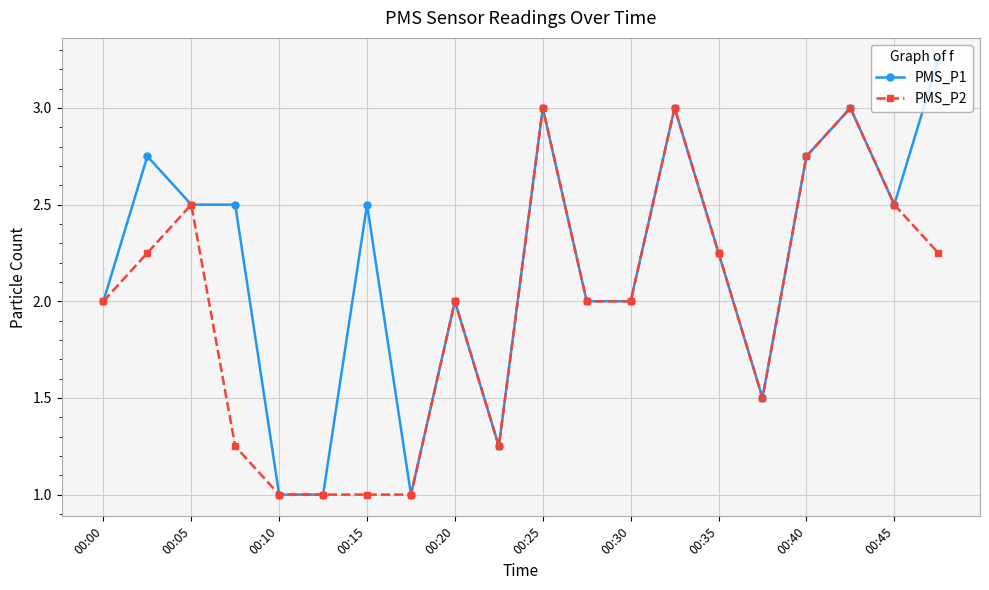

What is the lowest value of the PMS_P1 series?

1.0